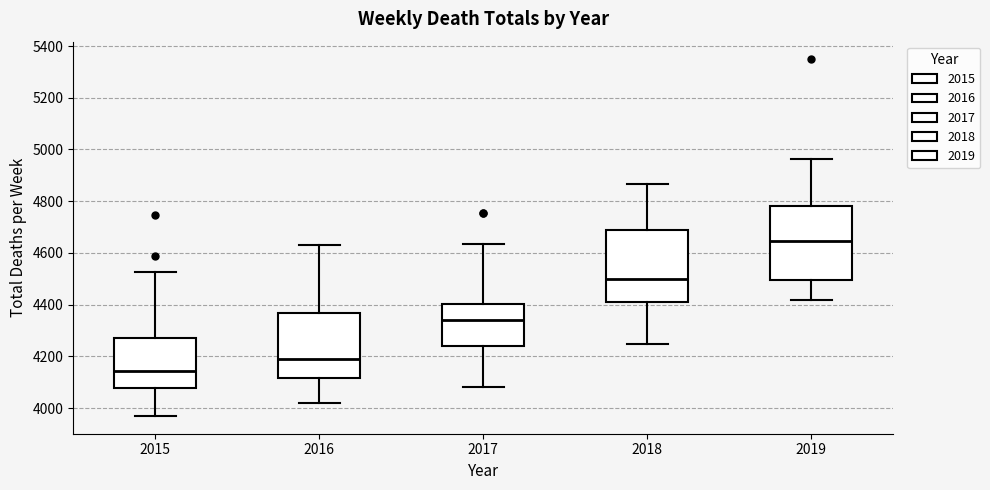

Reading left to right, read every box against the y-axis: the position of its median line, the range the box covers, and the ends of its whiskers. The values are not printed on the chart, so give them approximately, as read against the axis.

2015: median 4140, box 4080 to 4280, whiskers 3980 to 4520
2016: median 4200, box 4120 to 4360, whiskers 4020 to 4640
2017: median 4340, box 4240 to 4400, whiskers 4080 to 4640
2018: median 4500, box 4420 to 4680, whiskers 4240 to 4860
2019: median 4640, box 4500 to 4780, whiskers 4420 to 4960